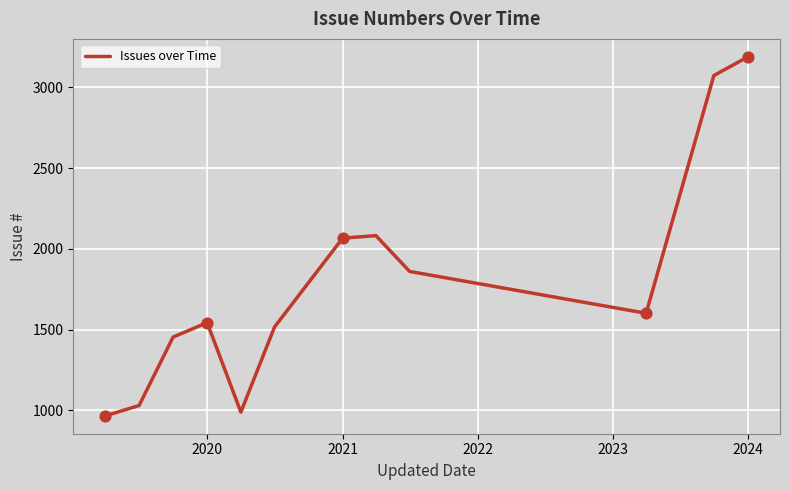

What is the minimum value shown in the chart?

966.8